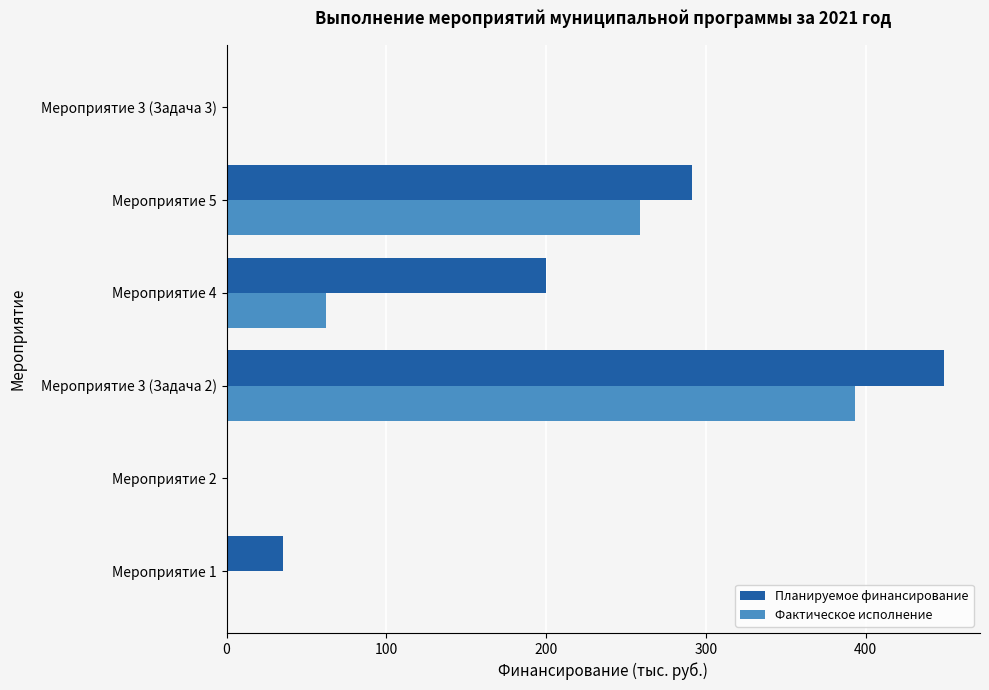

How many data points in Фактическое исполнение are above 62?

3